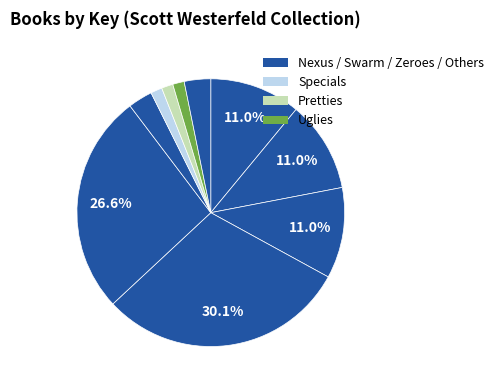

How many segments does this pie chart have?

10